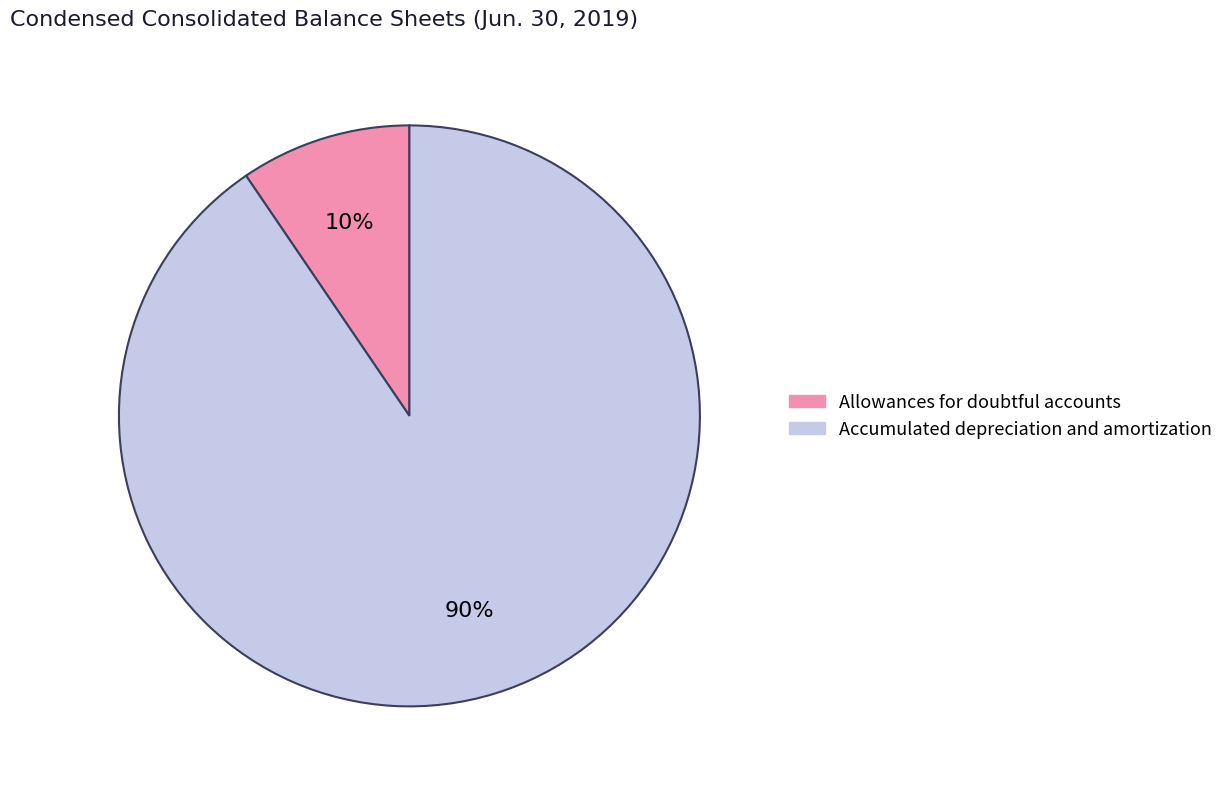

Does Allowances for doubtful accounts account for over 50% of the chart?

No